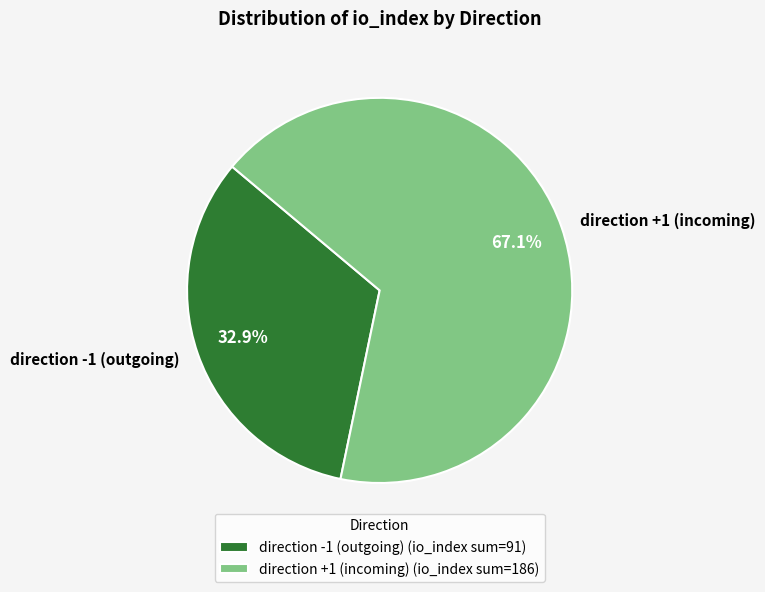

Between direction +1 (incoming) and direction -1 (outgoing), which is larger?

direction +1 (incoming)